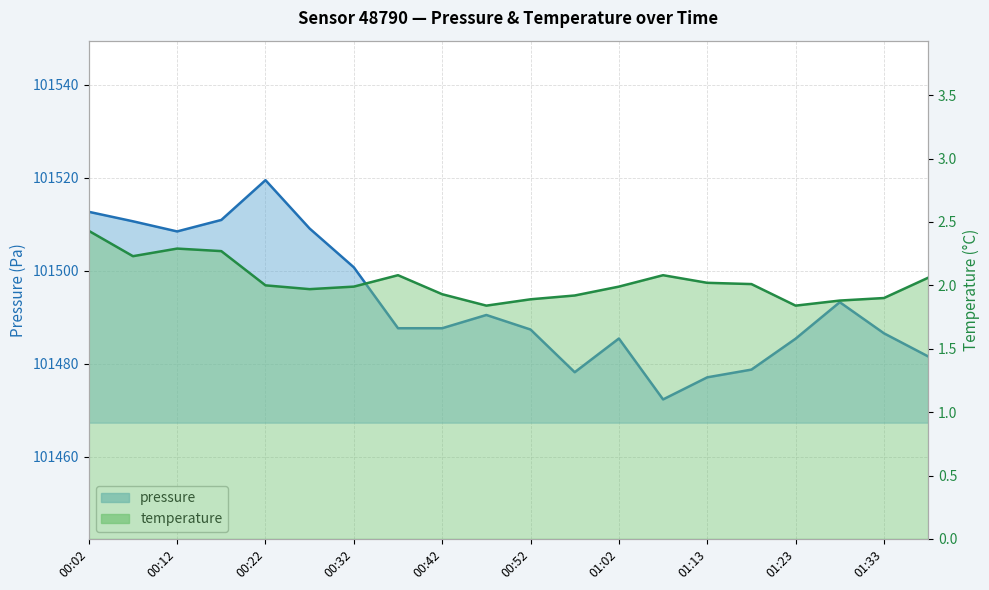

At which category is the sum across all series the highest?

00:22